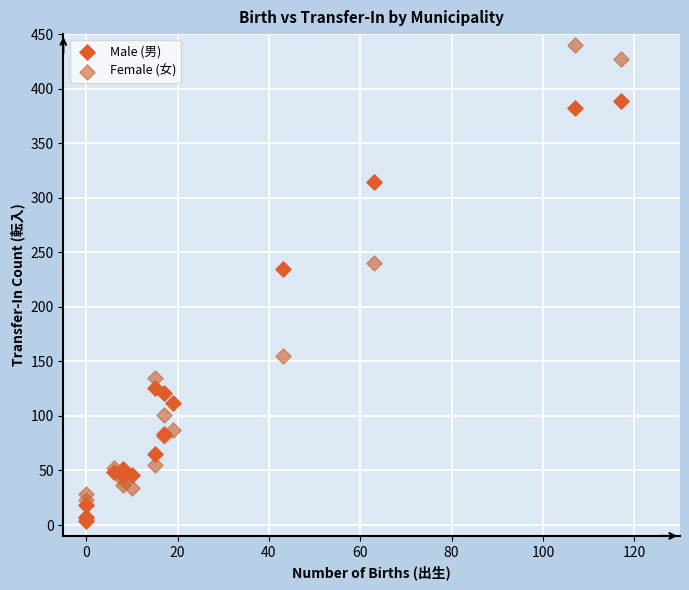

In the Female (女) series, what Y value is closest to 223?

240